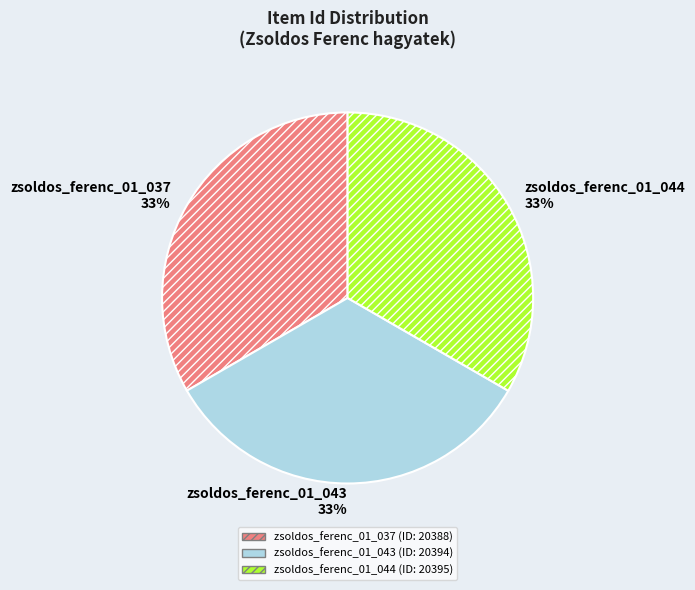

The zsoldos_ferenc_01_043 slice represents 27% of the pie. True or false?

False